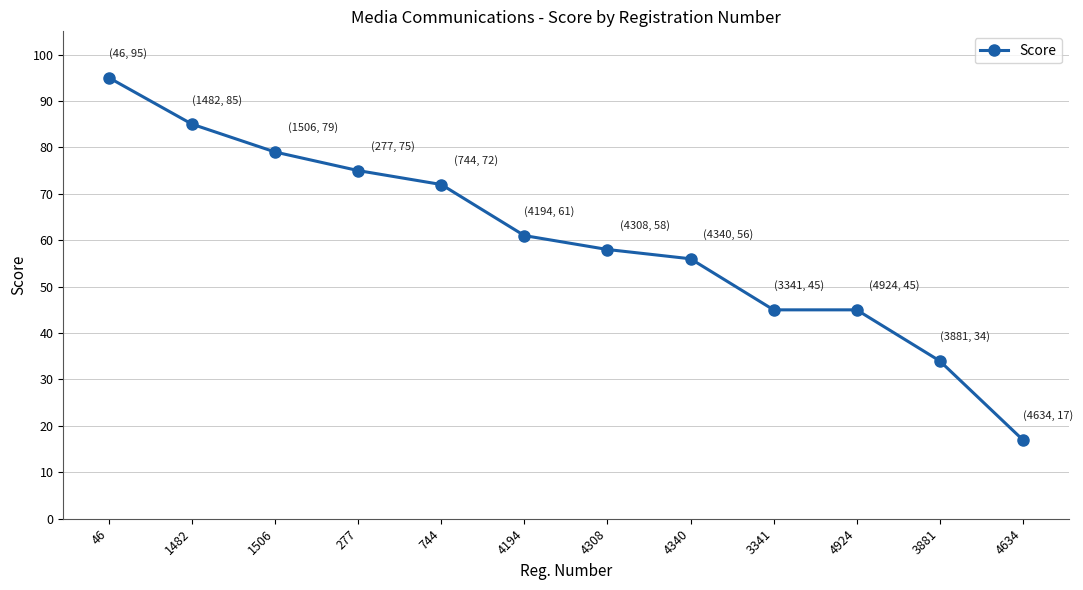

Which has a higher value, 1482 or 46?

46